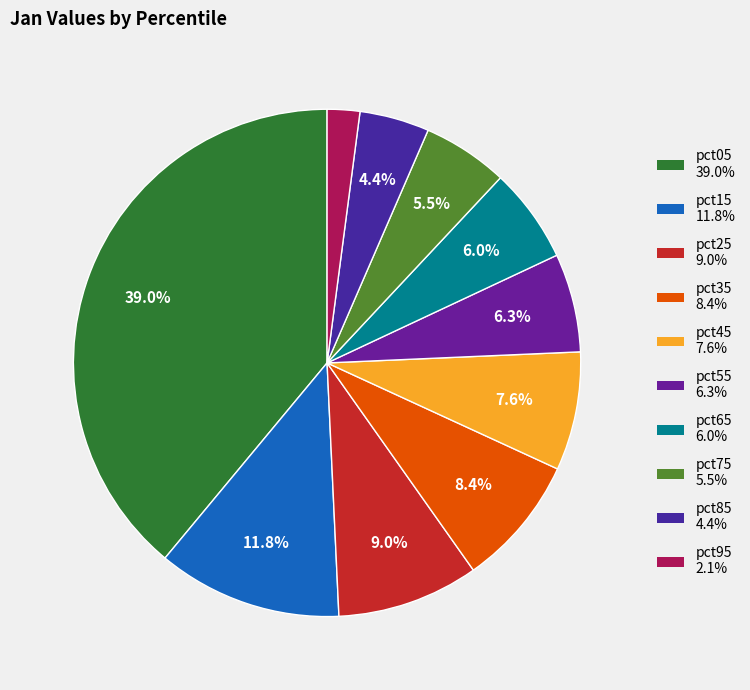

Is there a majority slice in this chart?

No